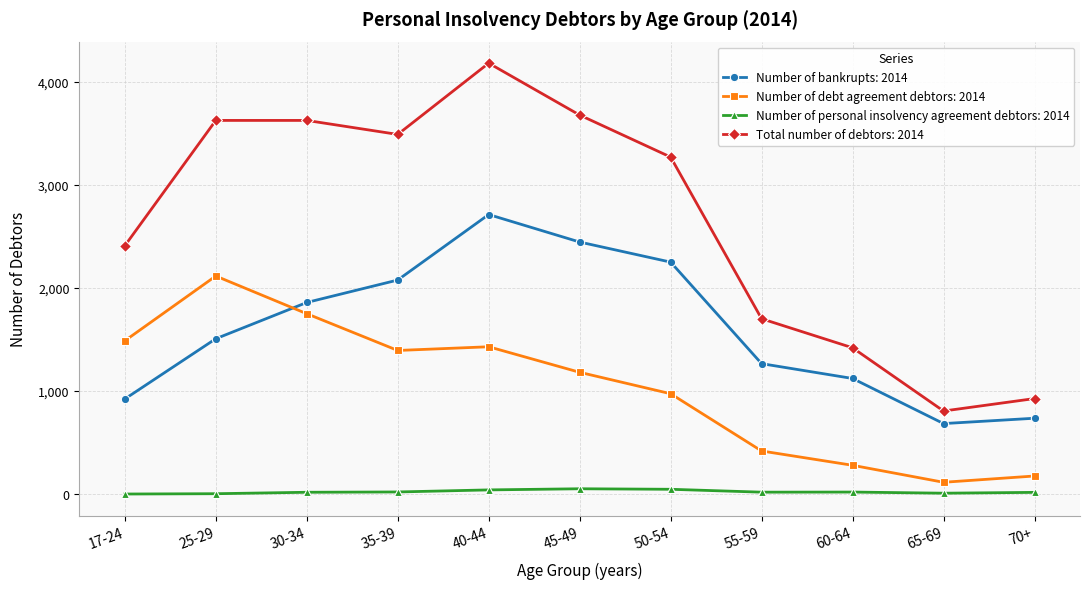

What position from the right is 60-64?

3